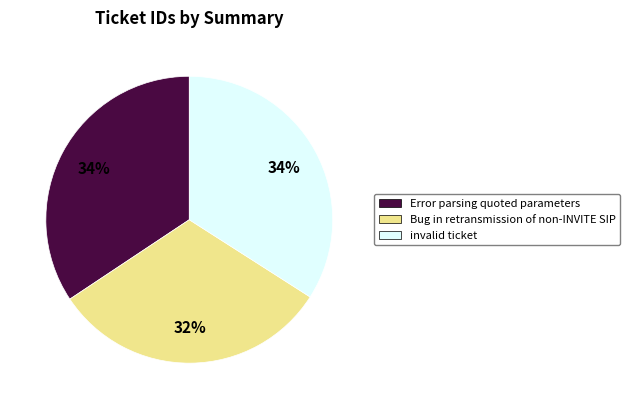

To the nearest percent, what is the average slice percentage?

33%